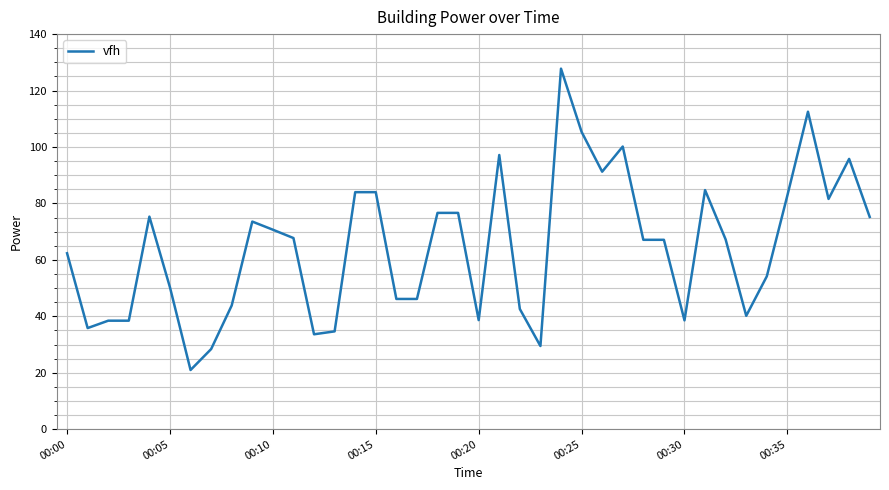

What is the average value?

64.7